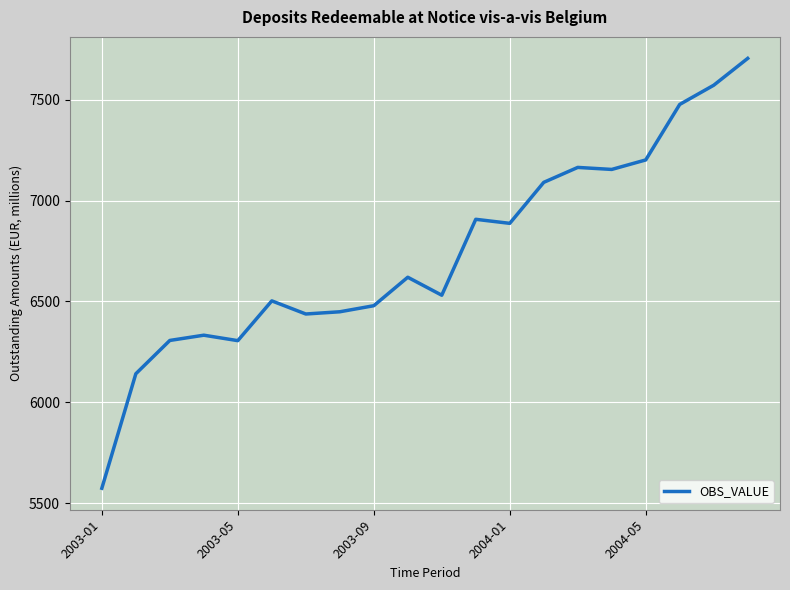

What is the greatest value displayed?

7704